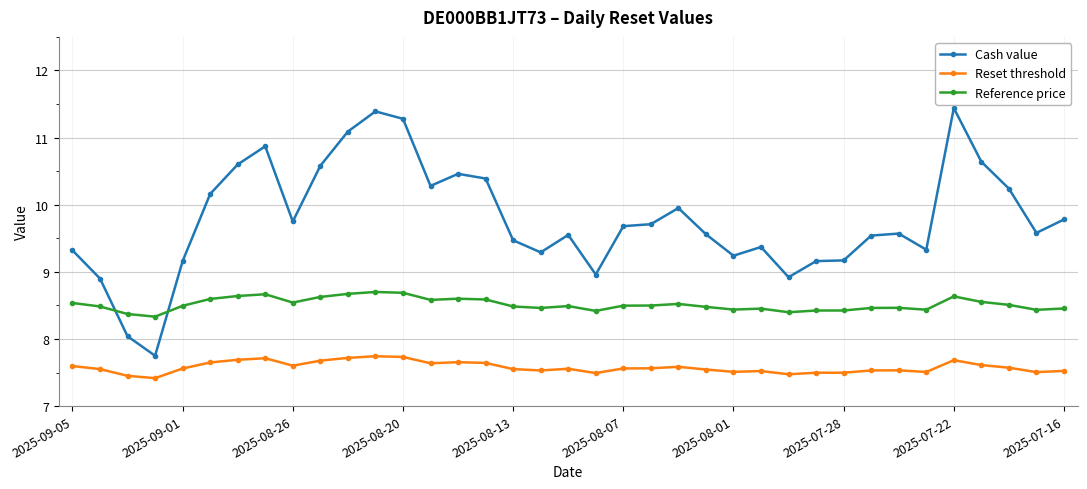

How many distinct data groups are displayed?

3